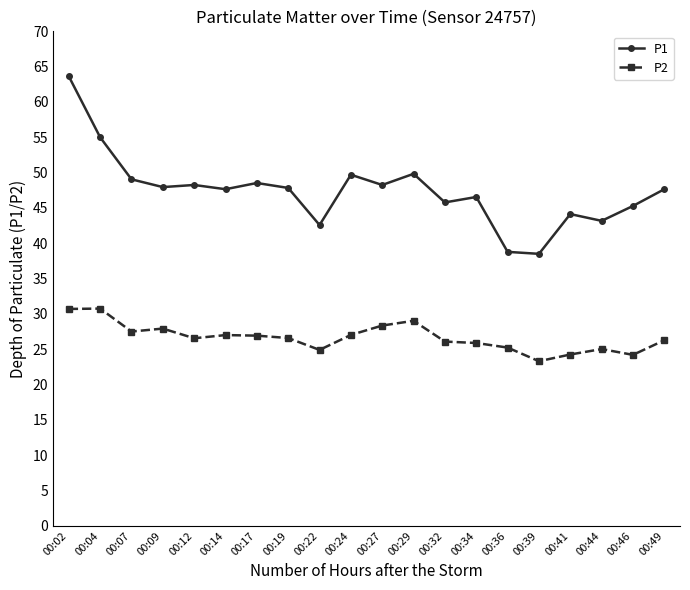

Between 00:34 and 00:39, which series saw the biggest shift?

P1